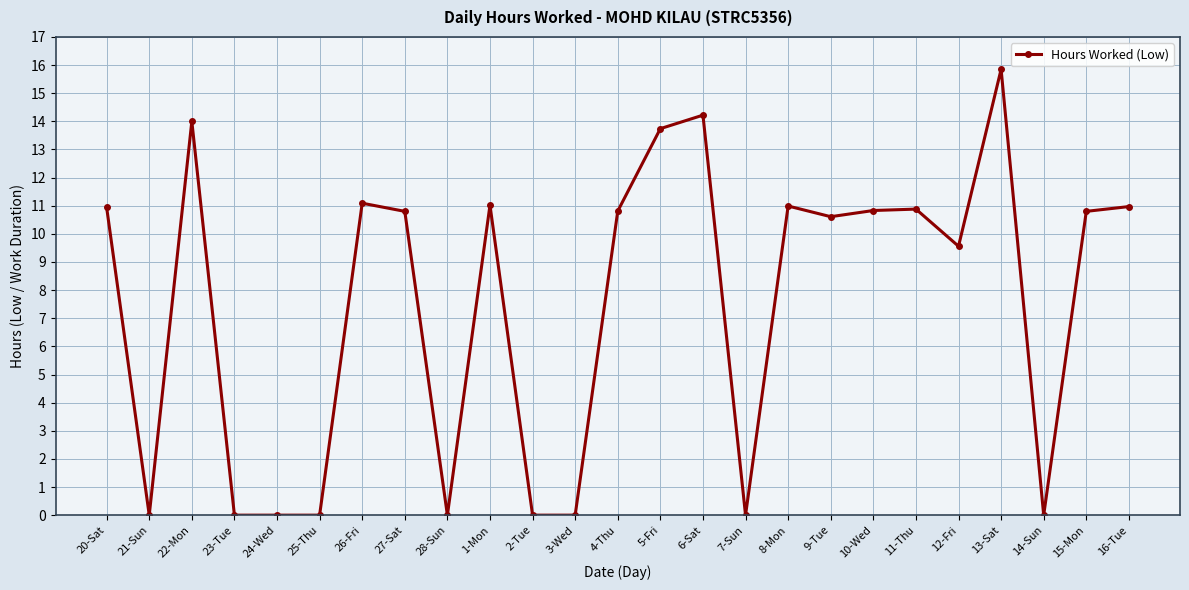

Where is the first local minimum?

21-Sun